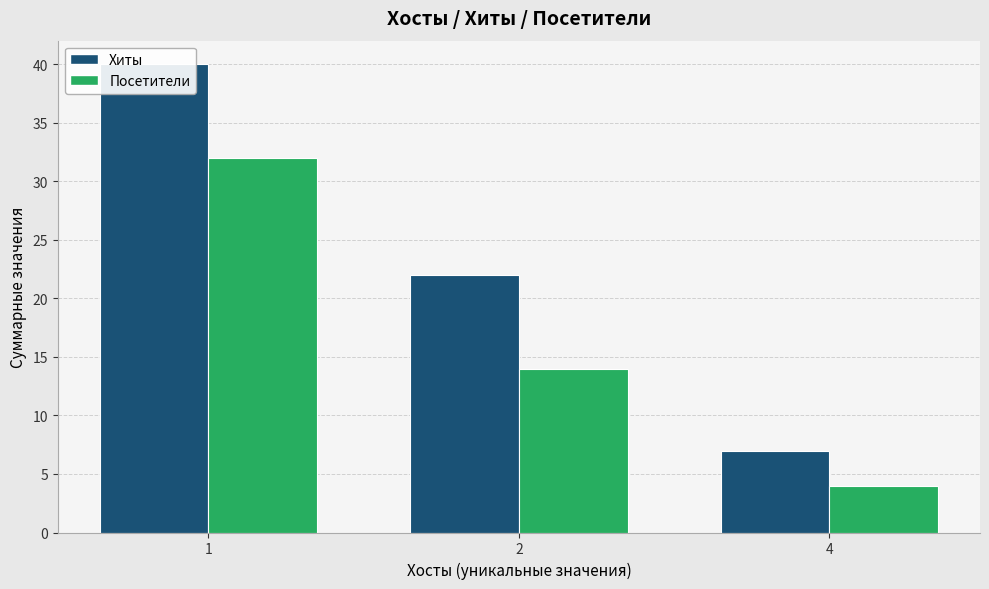

Which series has the largest total across all categories?

Хиты